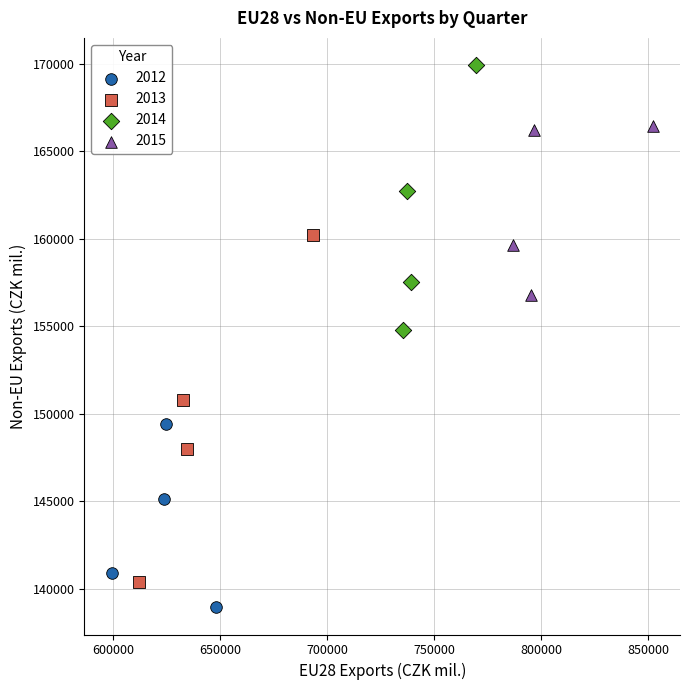

Which series contains the lowest Y value?

2012